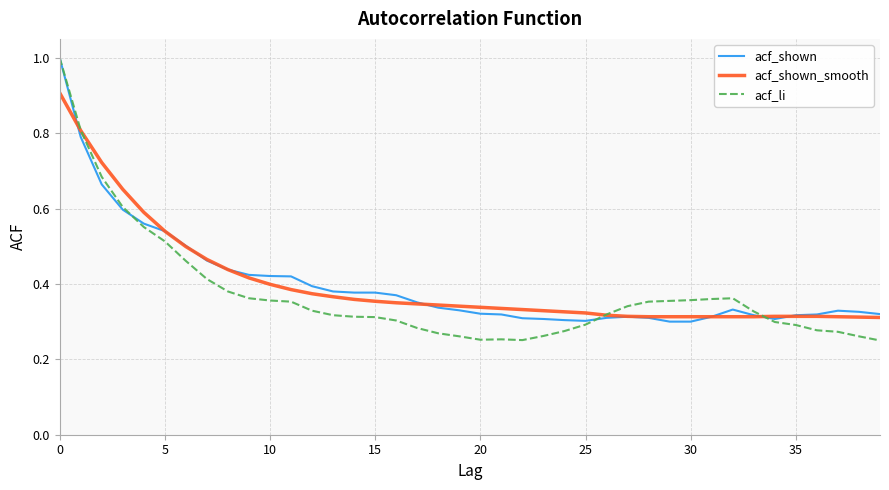

True or false: acf_li and acf_shown intersect in this chart.

True